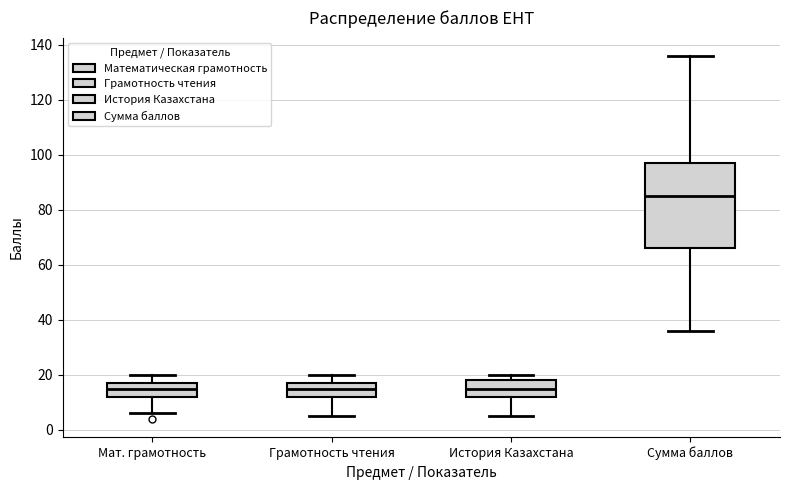

Where is the upper edge of the box for История Казахстана on the y-axis? The values are not printed on the chart, so give them approximately, as read against the axis.

18